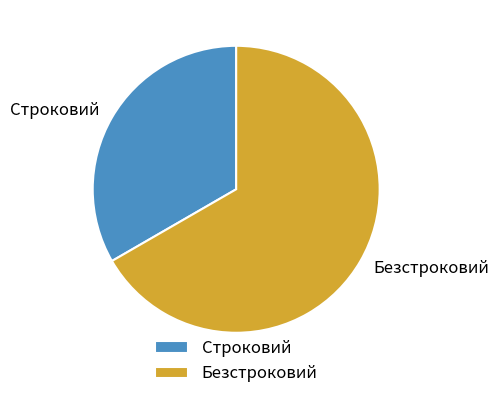

True or false: Безстроковий accounts for 60% of the total.

False